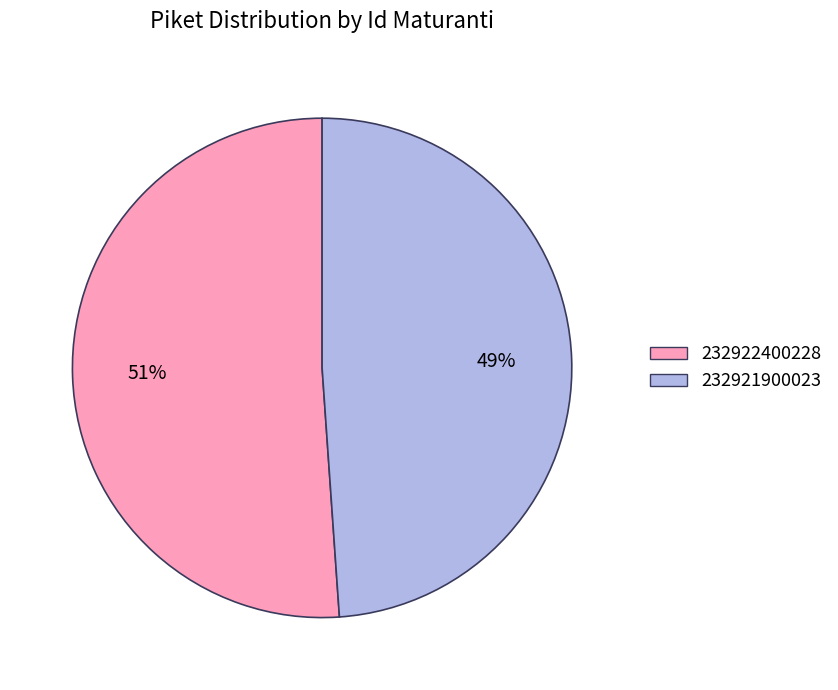

Rank the categories by value from lowest to highest.

232921900023, 232922400228